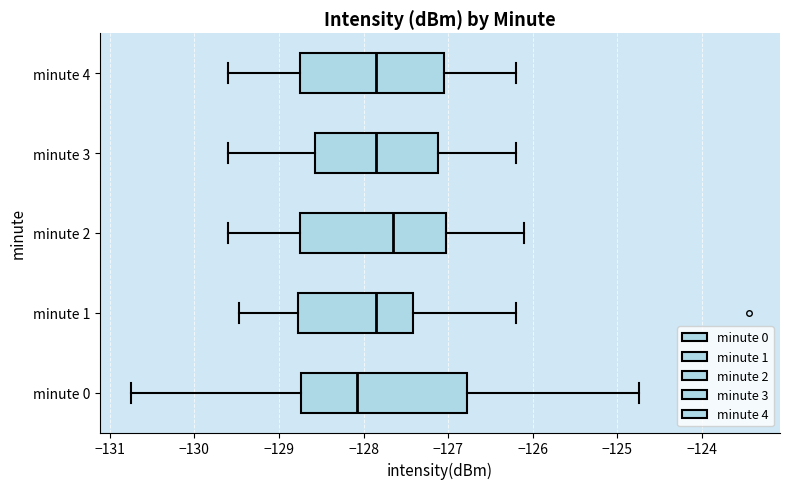

Which box's median line is the furthest to the right?

minute 2